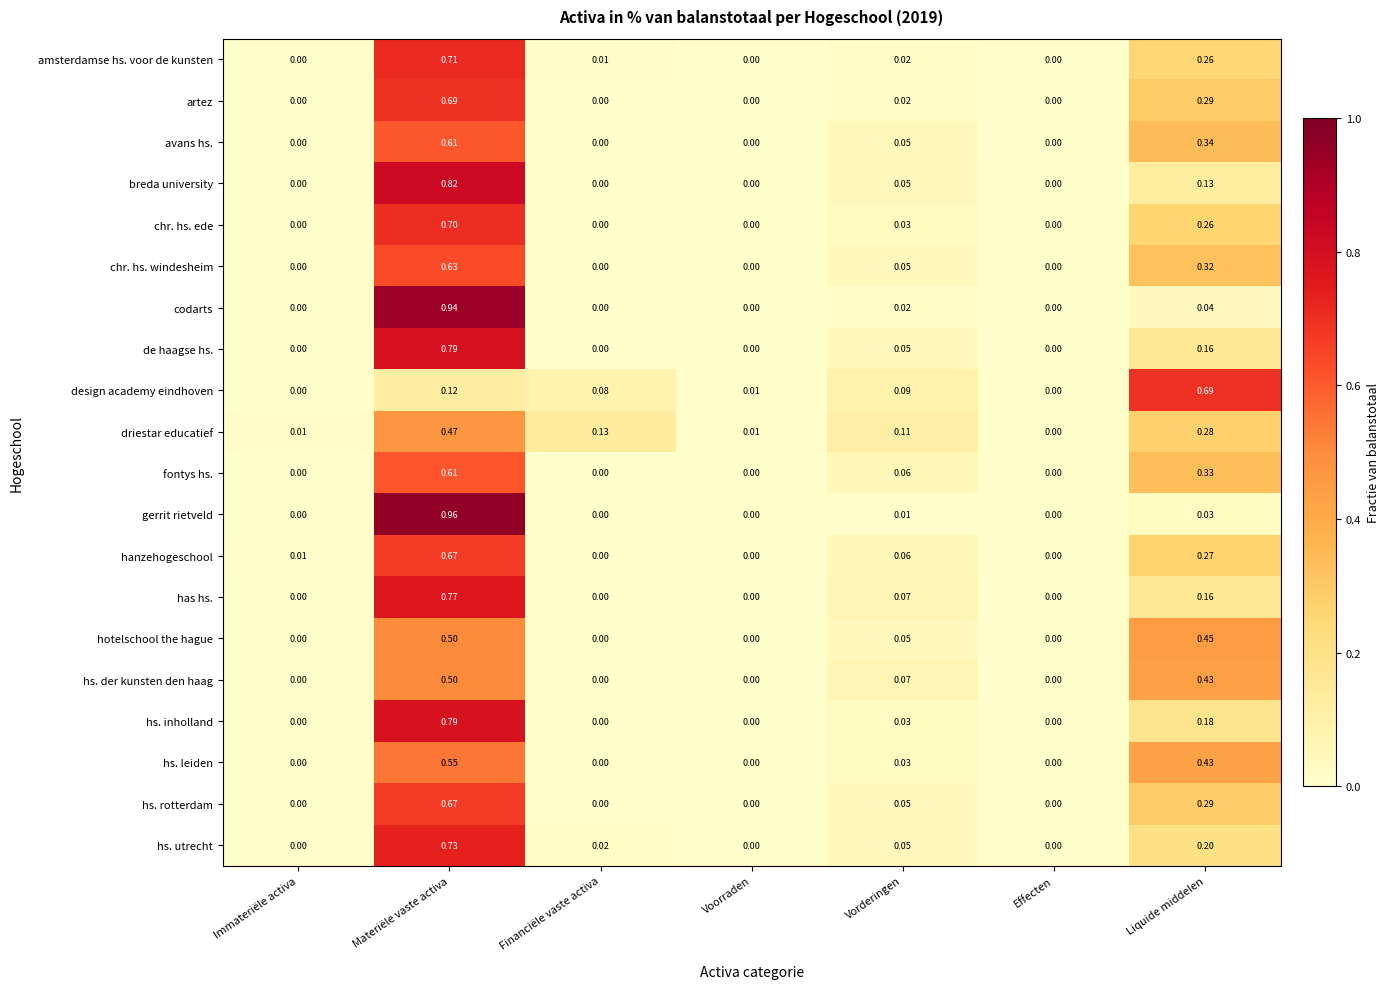

How many distinct data groups are displayed?

20